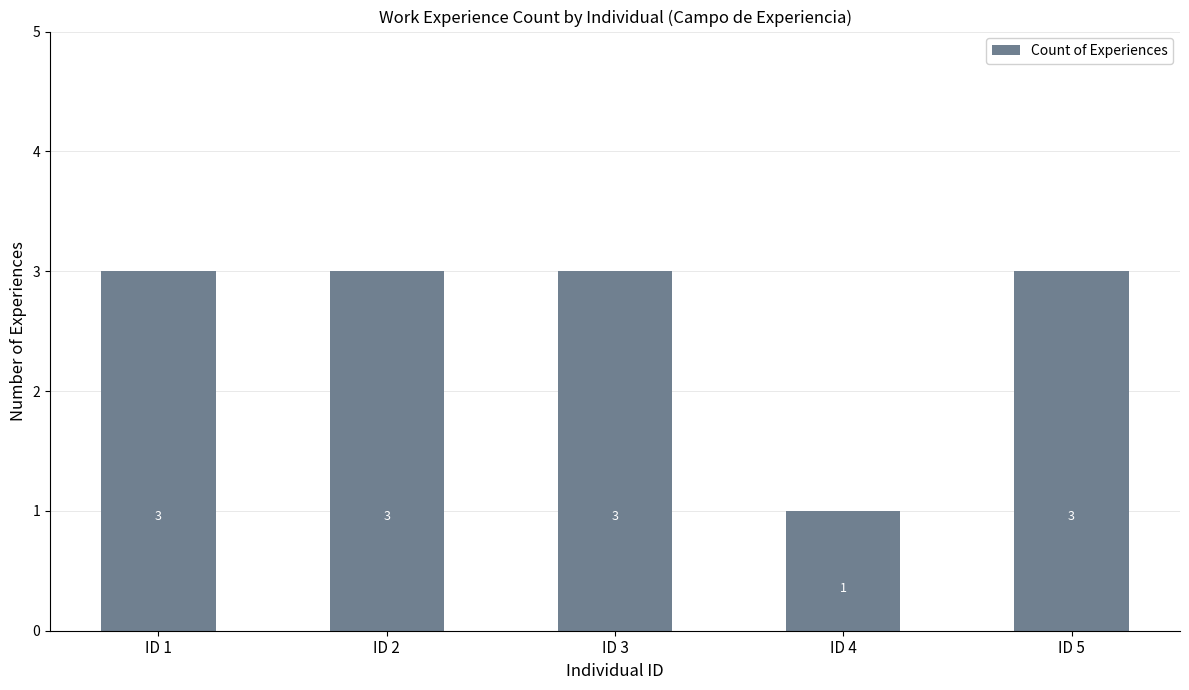

What is the sum of all values?

13